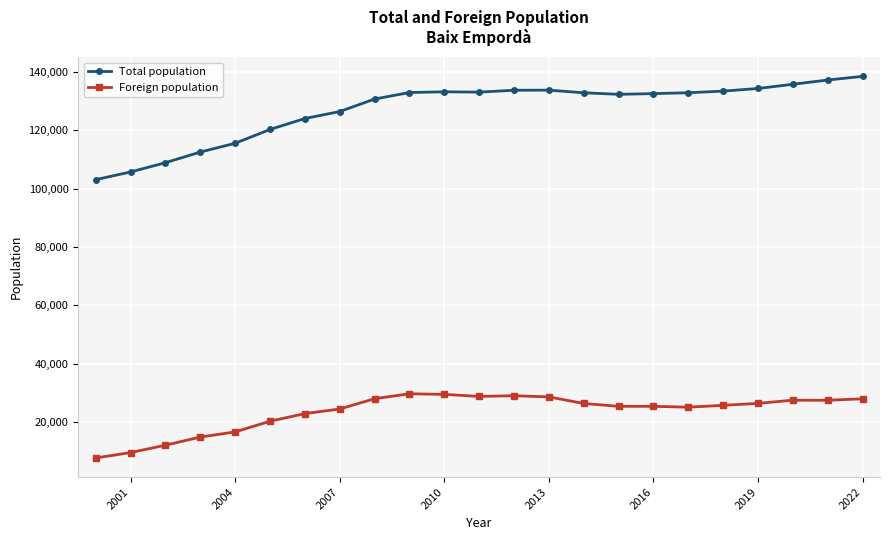

At how many categories does at least one series exceed 86741?

23